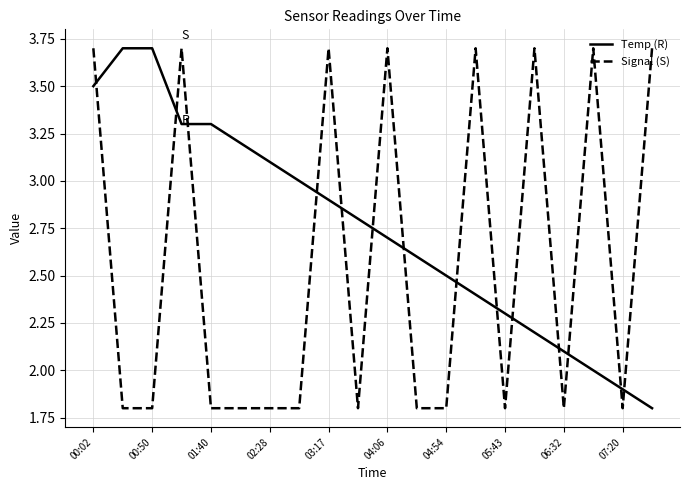

Which series ends up on top after the final intersection of Signal (S) and Temp (R)?

Signal (S)